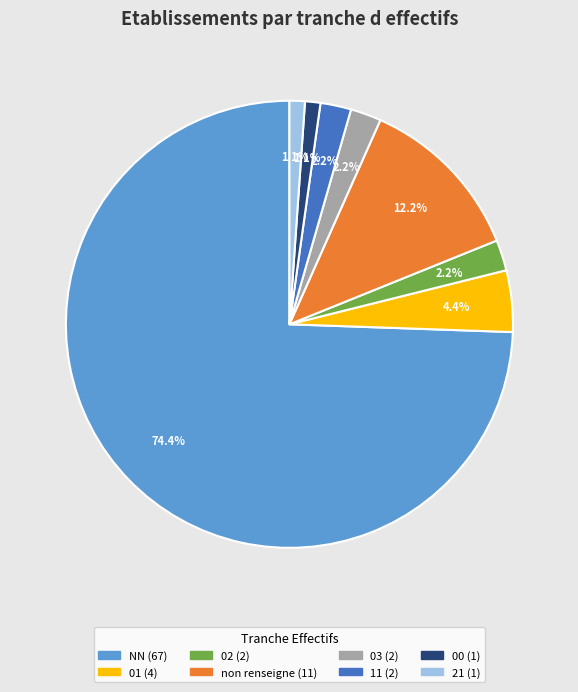

Does any single category account for the majority?

Yes